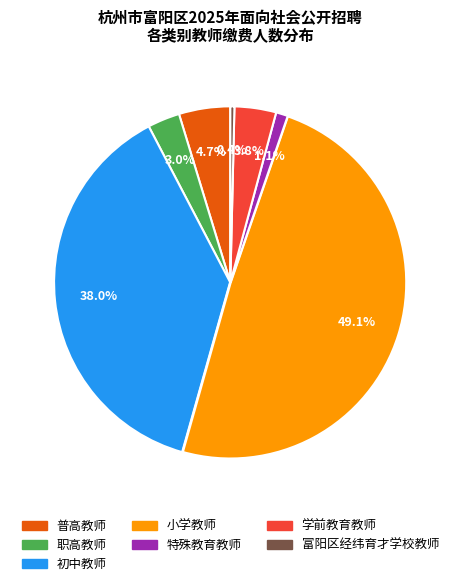

Between 职高教师 and 普高教师, which is larger?

普高教师